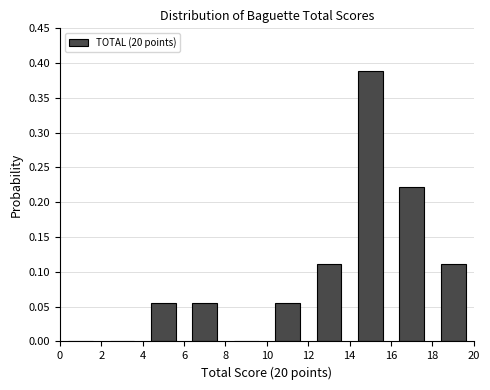

Reading left to right, transcribe this chart: for each bar, give the range it covers on the x-axis and its height. The values are not printed on the chart, so give them approximately, as read against the axis.

0 to 2: 0
2 to 4: 0
4 to 6: 0.055
6 to 8: 0.055
8 to 10: 0
10 to 12: 0.055
12 to 14: 0.110
14 to 16: 0.390
16 to 18: 0.220
18 to 20: 0.110